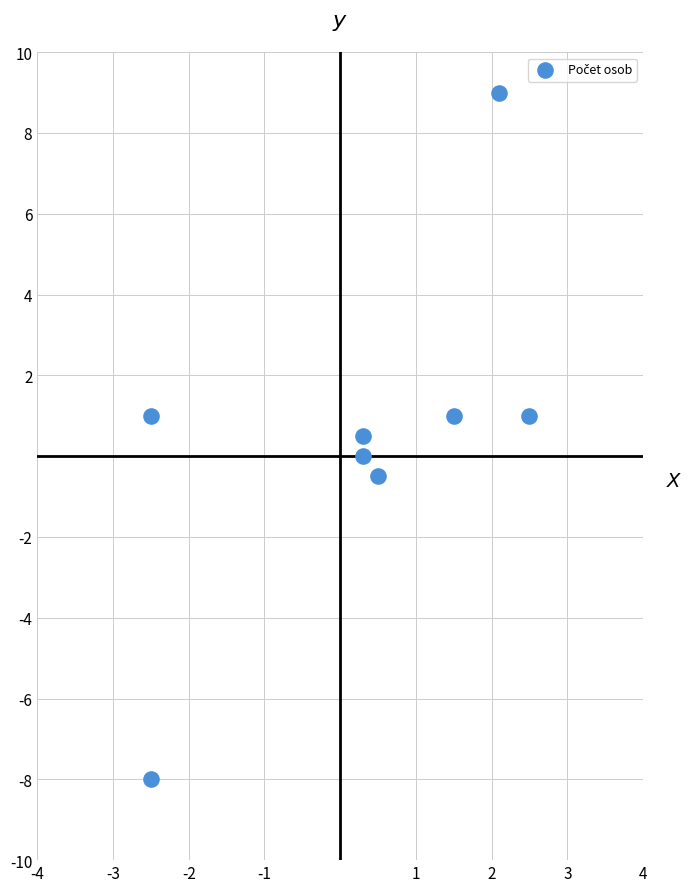

What is the average Y value?

0.5